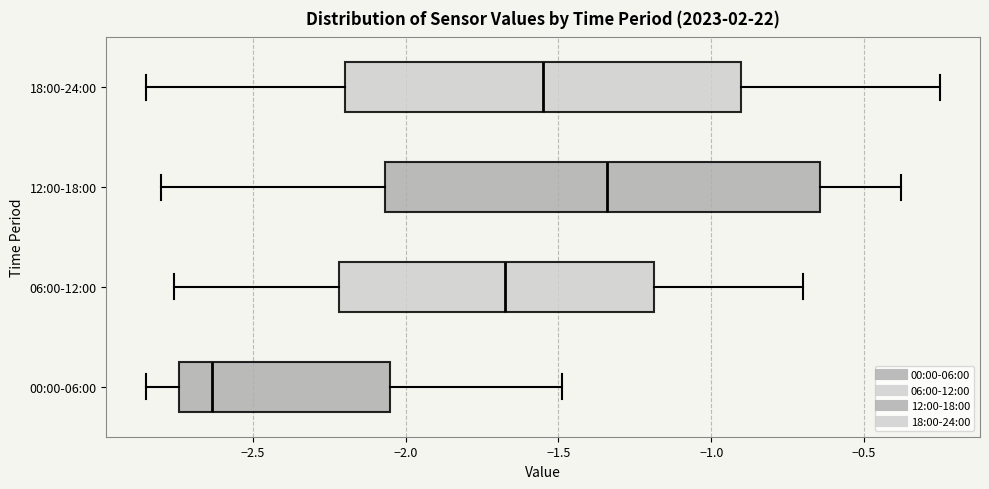

Which box has the furthest to the left median line?

00:00-06:00